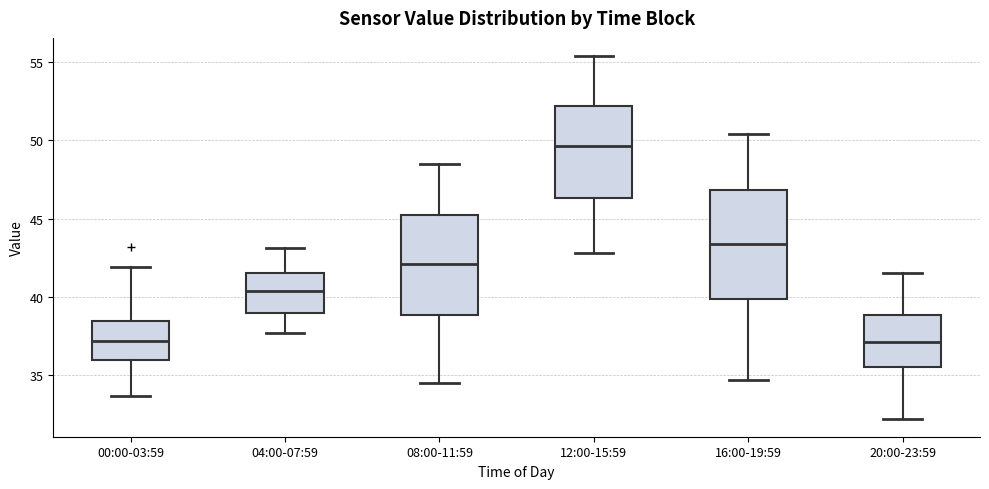

Reading left to right, transcribe this box plot: for each box, give where its median line is, the range the box spans, and where its two whiskers end, as read against the y-axis. The values are not printed on the chart, so give them approximately, as read against the axis.

00:00-03:59: median 37.0, box 36.0 to 38.5, whiskers 33.5 to 42.0
04:00-07:59: median 40.5, box 39.0 to 41.5, whiskers 37.5 to 43.0
08:00-11:59: median 42.0, box 39.0 to 45.5, whiskers 34.5 to 48.5
12:00-15:59: median 49.5, box 46.5 to 52.0, whiskers 43.0 to 55.5
16:00-19:59: median 43.5, box 40.0 to 47.0, whiskers 34.5 to 50.5
20:00-23:59: median 37.0, box 35.5 to 39.0, whiskers 32.0 to 41.5